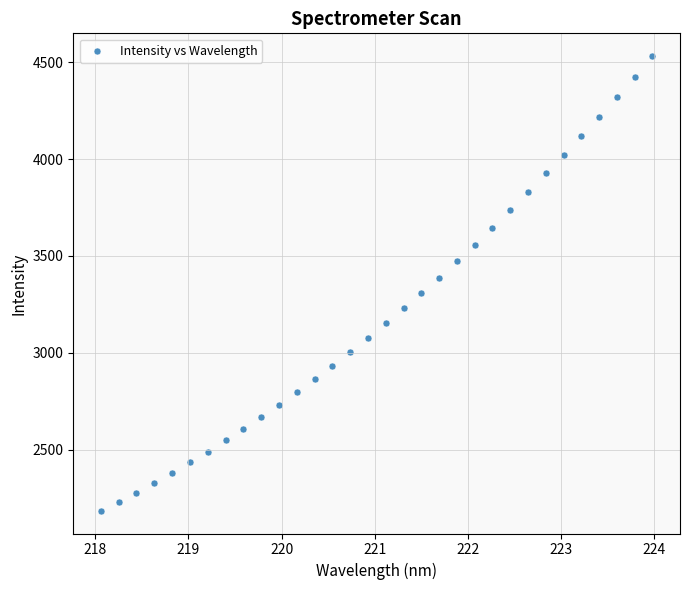

What is the range of X values (max minus min)?

5.9